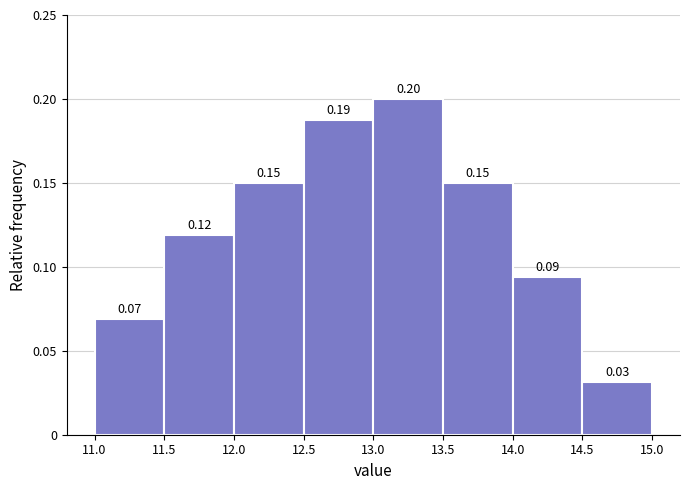

Which range on the x-axis has the tallest bar?

13.0 to 13.5